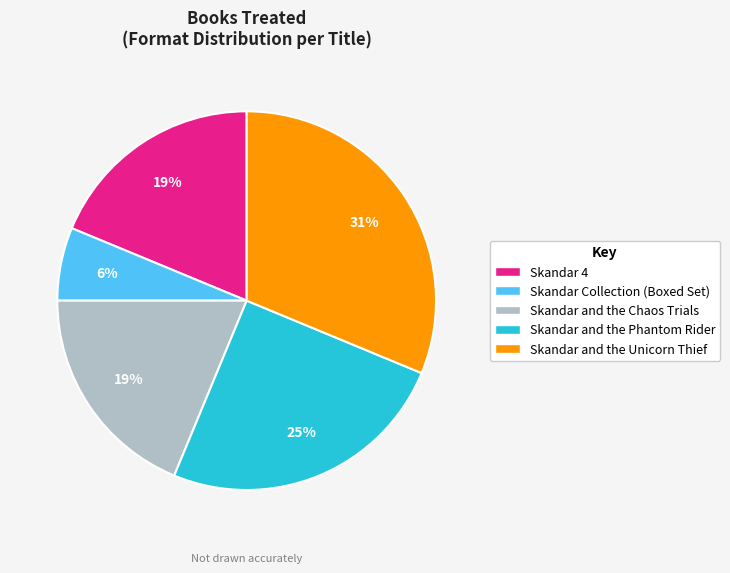

Between Skandar and the Phantom Rider and Skandar Collection (Boxed Set), which is larger?

Skandar and the Phantom Rider